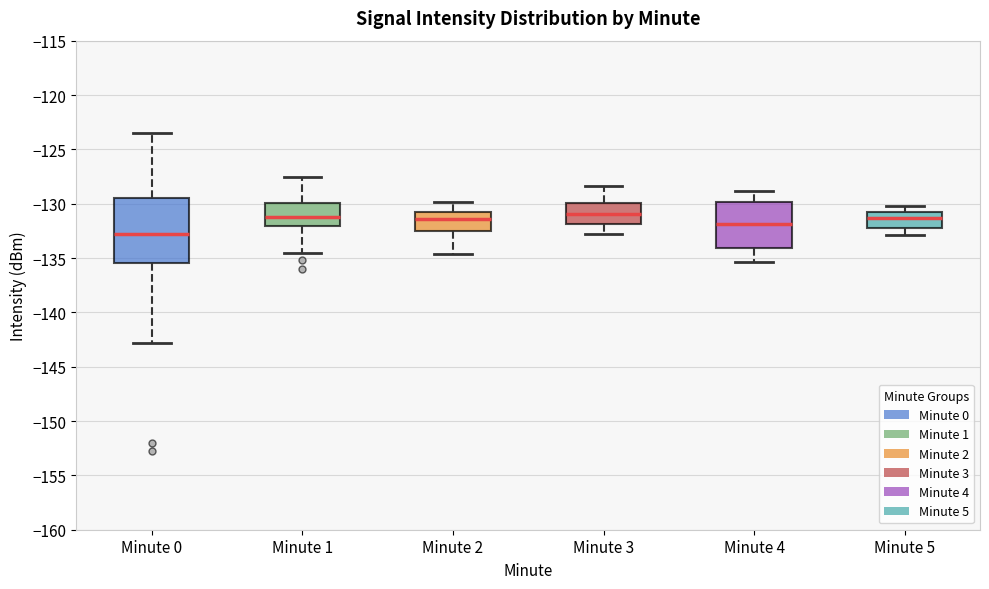

Comparing the boxes themselves (not the whiskers), which one is the tallest?

Minute 0